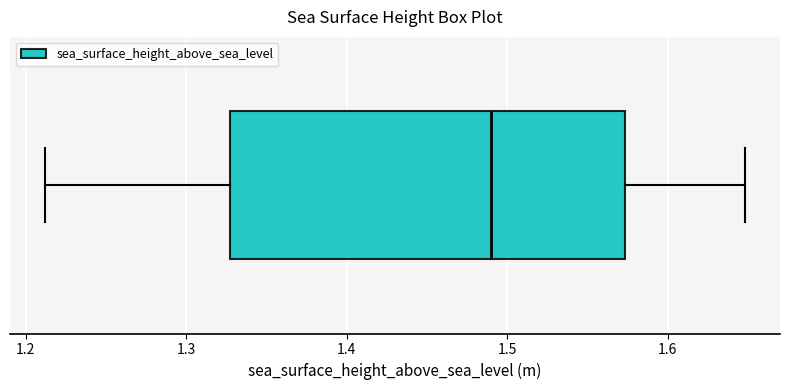

Transcribe this box plot: give where the median line is, the range the box spans, and where the two whiskers end, as read against the x-axis. The values are not printed on the chart, so give them approximately, as read against the axis.

median 1.49, box 1.33 to 1.57, whiskers 1.21 to 1.65